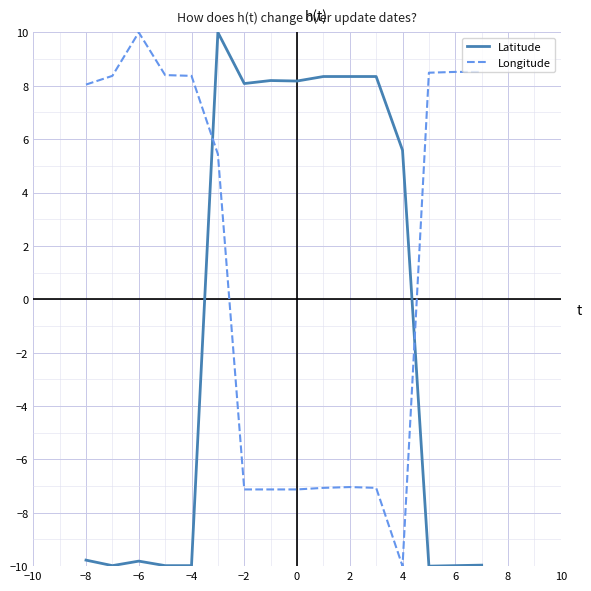

How many lines are shown in the chart?

2